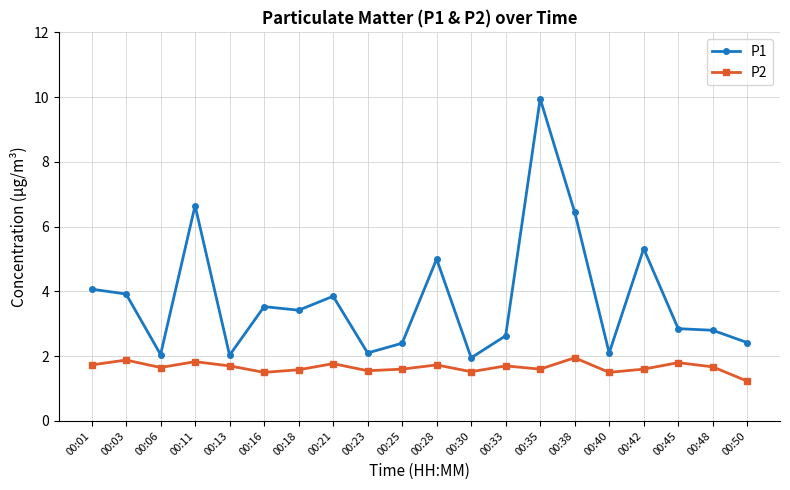

Is the value of P2 at 00:35 greater than the value of P1 at 00:06?

No